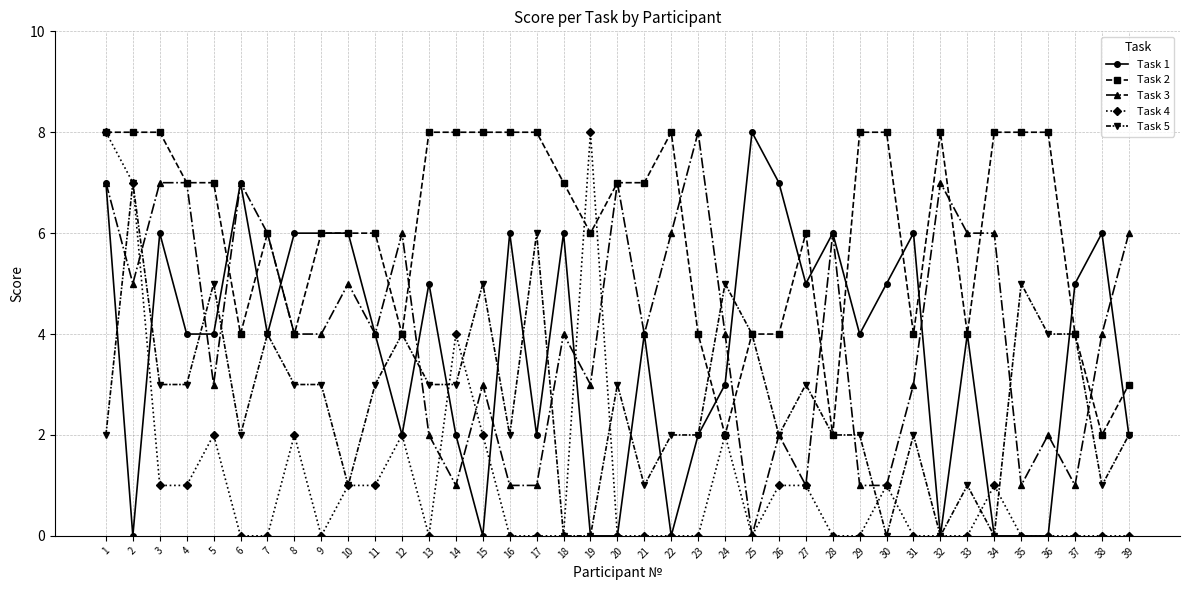

Where do Task 4 and Task 3 first cross each other?

2 and 3